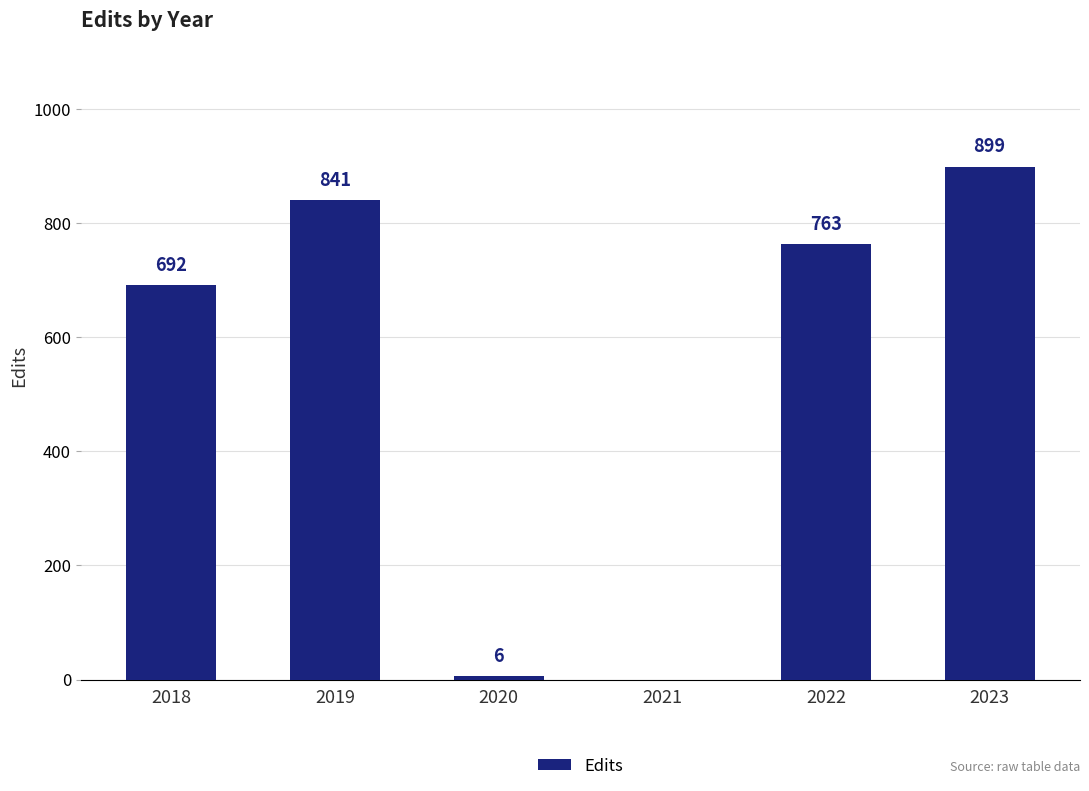

Reading left to right, list all the values displayed in this chart.

692	841	6	0	763	899